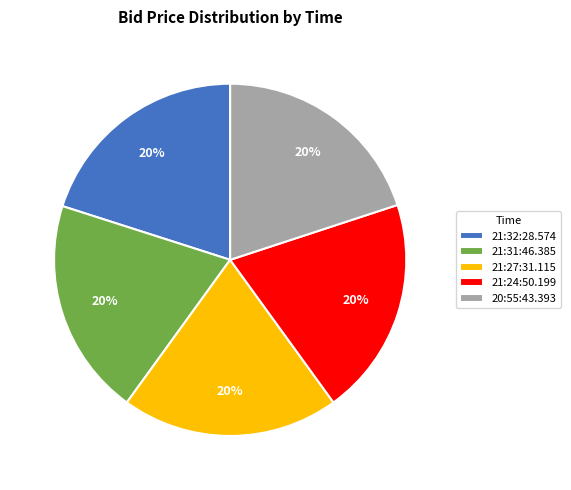

What percentage is the 21:32:28.574 slice, to the nearest percent?

20%